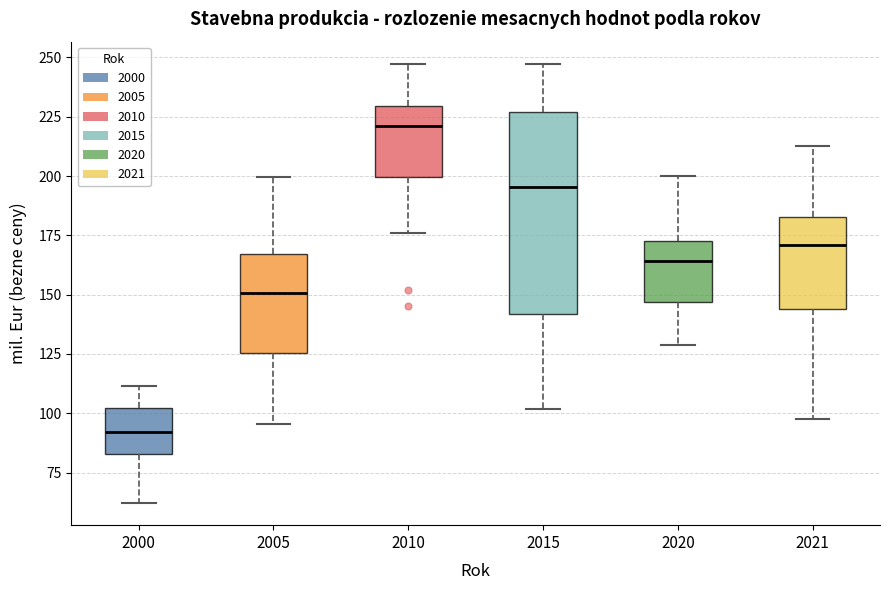

Reading left to right, read every box against the y-axis: the position of its median line, the range the box covers, and the ends of its whiskers. The values are not printed on the chart, so give them approximately, as read against the axis.

2000: median 90, box 85 to 100, whiskers 60 to 110
2005: median 150, box 125 to 165, whiskers 95 to 200
2010: median 220, box 200 to 230, whiskers 175 to 245
2015: median 195, box 140 to 225, whiskers 100 to 245
2020: median 165, box 145 to 170, whiskers 130 to 200
2021: median 170, box 145 to 185, whiskers 100 to 215